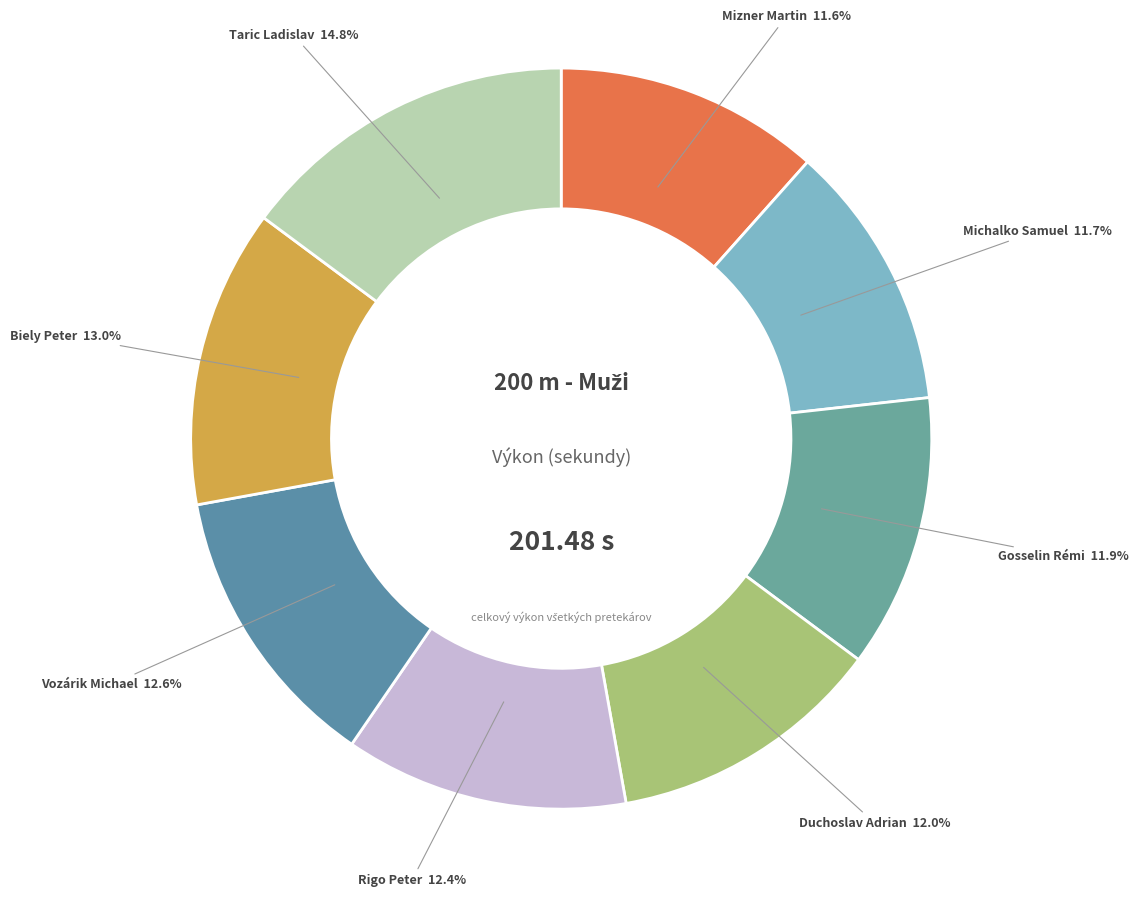

How many segments does this pie chart have?

8